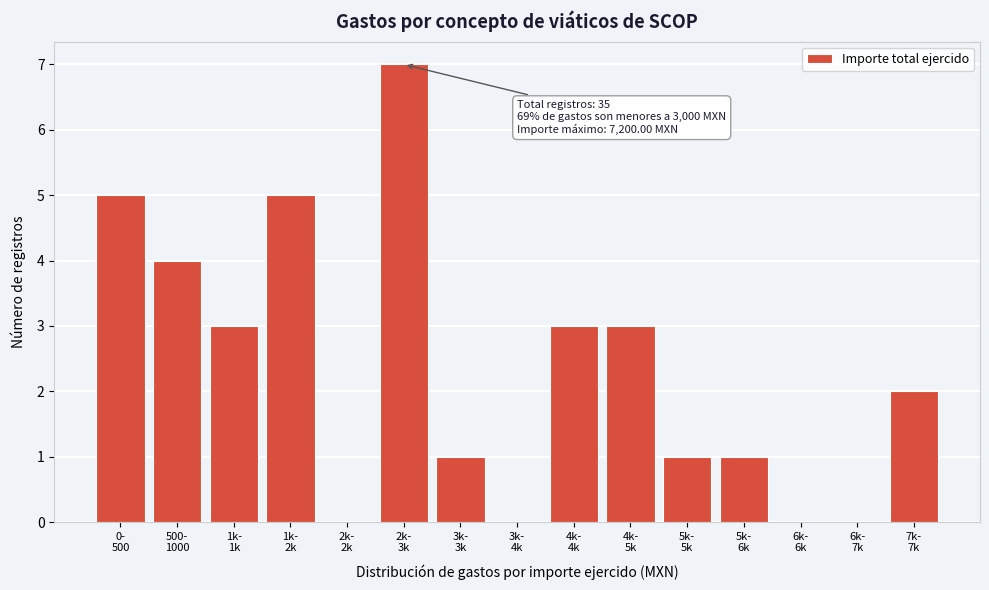

What is the greatest value displayed?

7